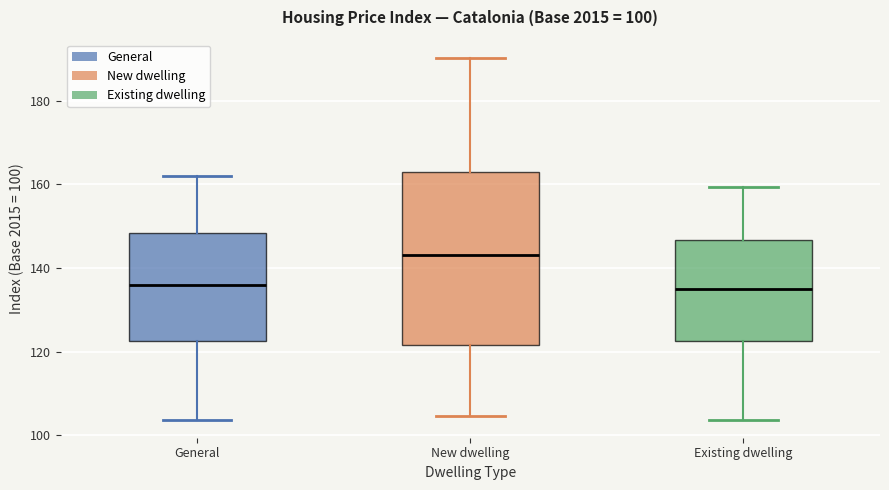

Which box has the highest median line?

New dwelling